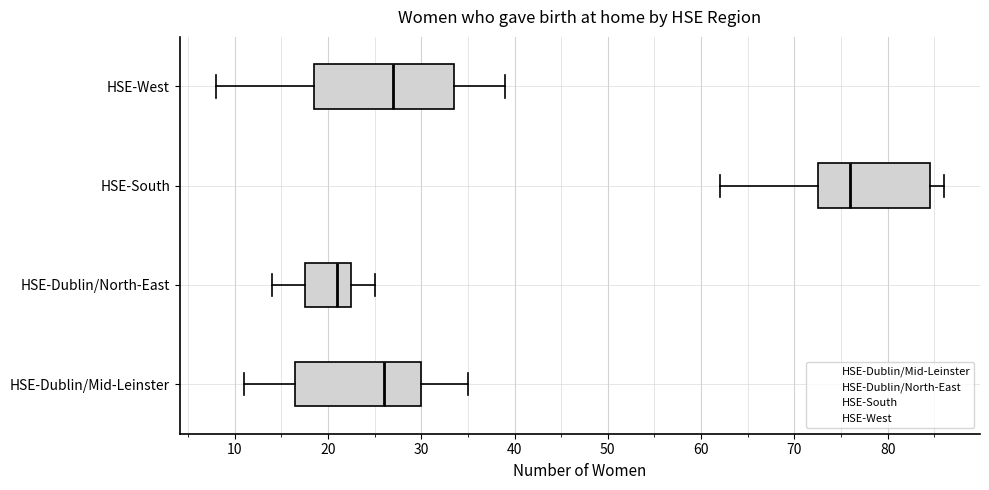

Which box is the widest, from its left edge to its right edge?

HSE-West